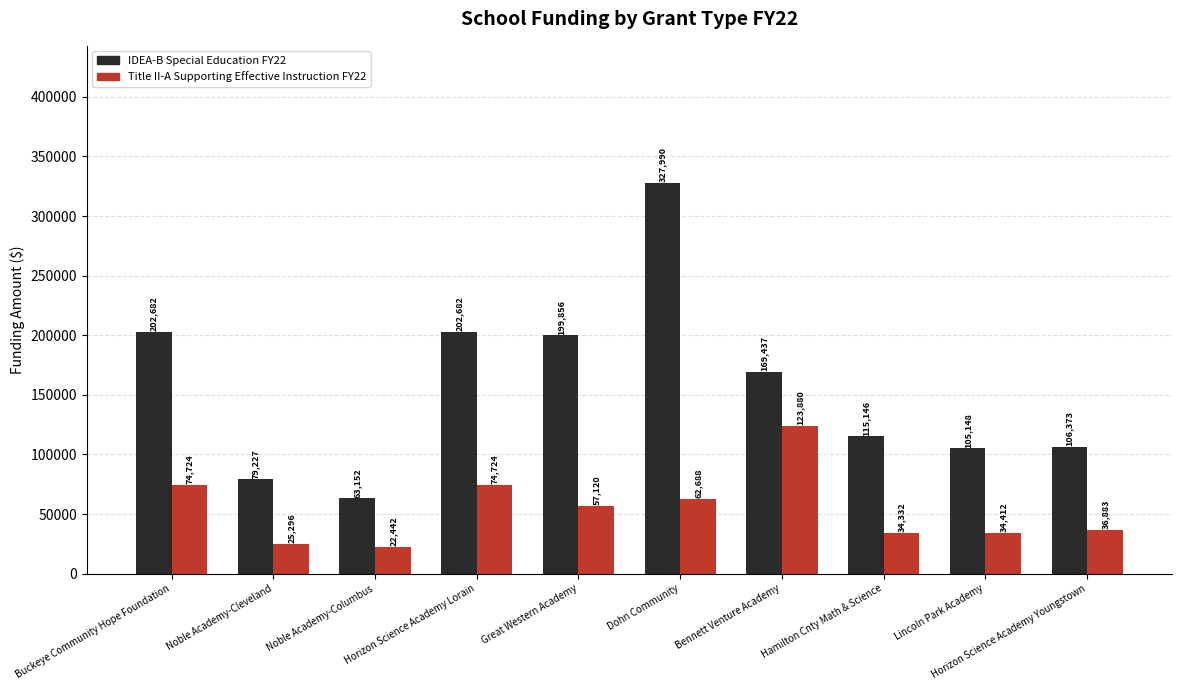

What is the maximum value for Title II-A Supporting Effective Instruction FY22?

123880.4